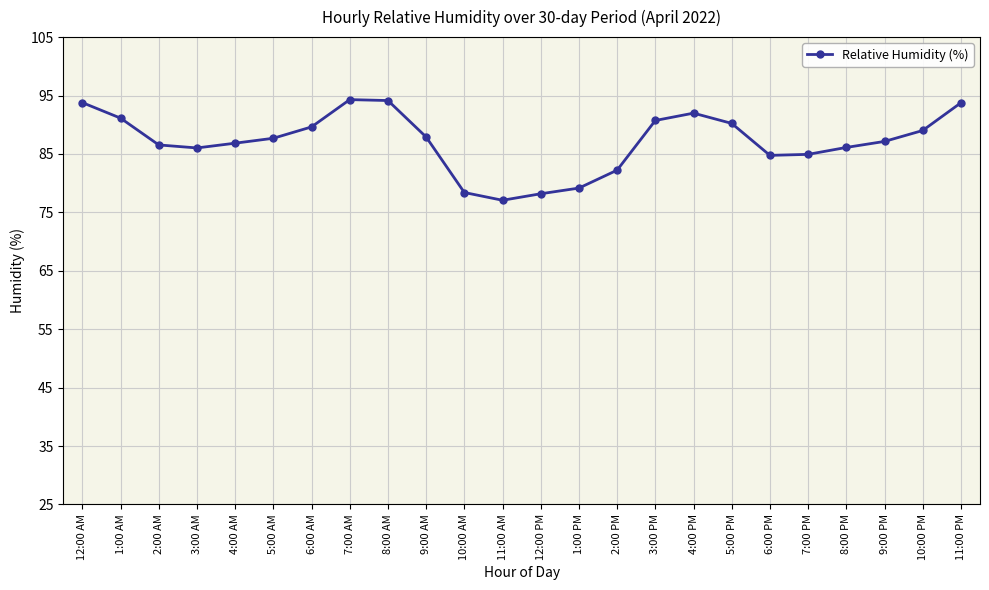

True or false: there are more than 1 points higher than both neighbors.

True